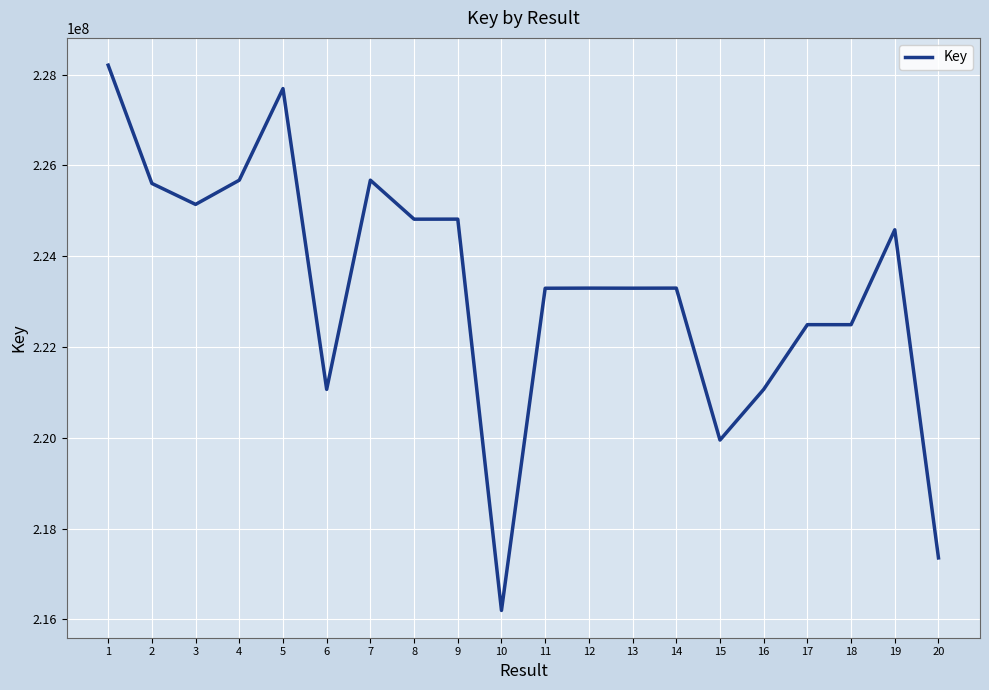

What is the greatest value displayed?

228210070